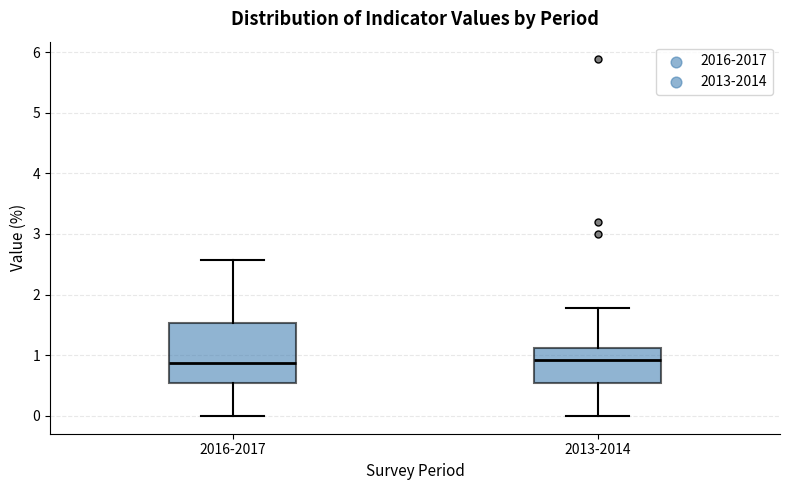

Reading left to right, transcribe this box plot: for each box, give where its median line is, the range the box spans, and where its two whiskers end, as read against the y-axis. The values are not printed on the chart, so give them approximately, as read against the axis.

2016-2017: median 0.9, box 0.5 to 1.5, whiskers 0.0 to 2.6
2013-2014: median 0.9, box 0.5 to 1.1, whiskers 0.0 to 1.8